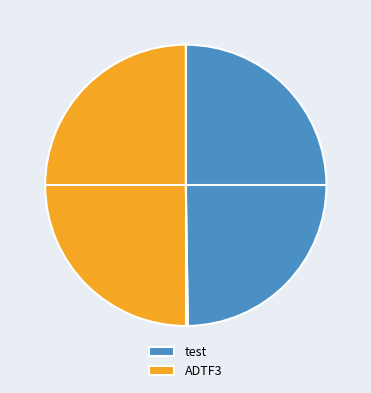

Do test and ADTF3 together represent more than half of the pie?

Yes